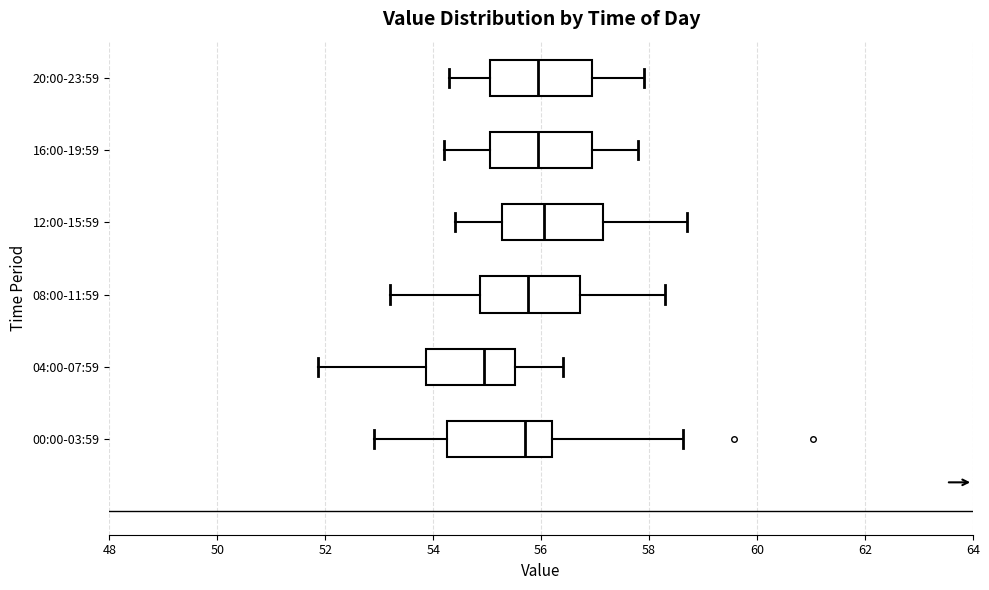

Reading bottom to top, read every box against the x-axis: the position of its median line, the range the box covers, and the ends of its whiskers. The values are not printed on the chart, so give them approximately, as read against the axis.

00:00-03:59: median 55.8, box 54.2 to 56.2, whiskers 53.0 to 58.6
04:00-07:59: median 55.0, box 53.8 to 55.6, whiskers 51.8 to 56.4
08:00-11:59: median 55.8, box 54.8 to 56.8, whiskers 53.2 to 58.4
12:00-15:59: median 56.0, box 55.2 to 57.2, whiskers 54.4 to 58.8
16:00-19:59: median 56.0, box 55.0 to 57.0, whiskers 54.2 to 57.8
20:00-23:59: median 56.0, box 55.0 to 57.0, whiskers 54.4 to 58.0